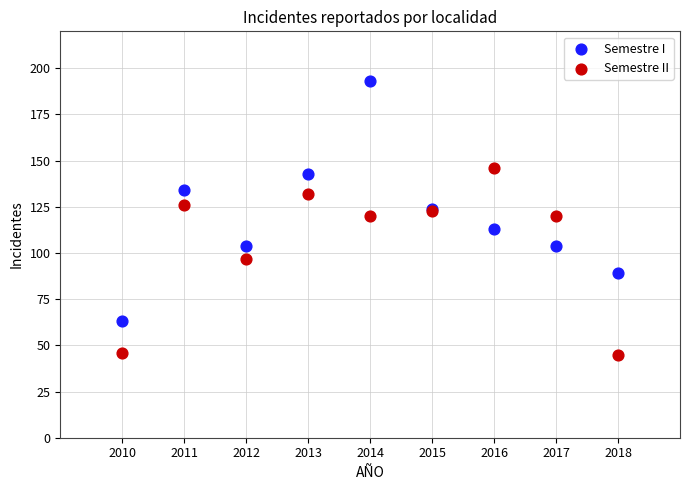

What is the X range (max minus min) for the scatter plot?

8